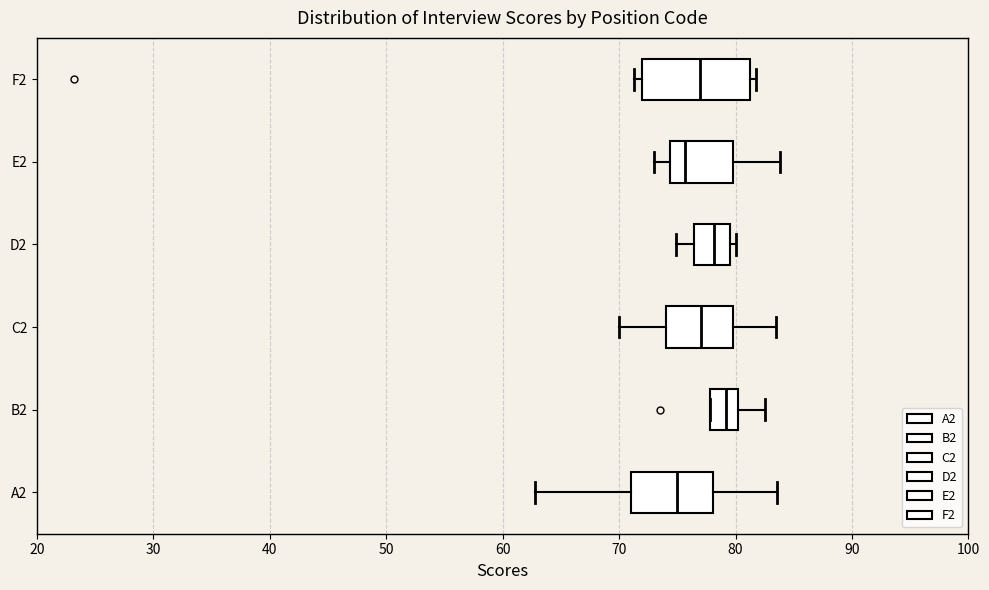

Which box has the furthest to the right median line?

B2